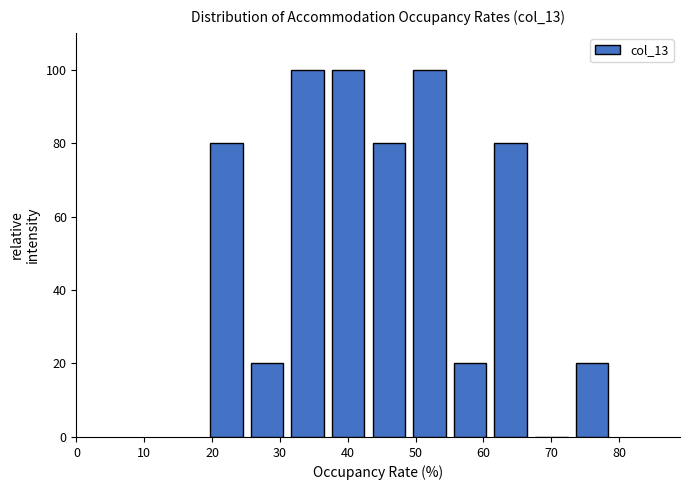

Reading left to right, transcribe this chart: for each bar, give the range it covers on the x-axis and its height. Neither the bar edges nor the heights are printed on the chart, so give them approximately, as read against the axes.

19 to 25: 80
25 to 31: 20
31 to 37: 100
37 to 43: 100
43 to 49: 80
49 to 55: 100
55 to 61: 20
61 to 67: 80
67 to 73: 0
73 to 79: 20